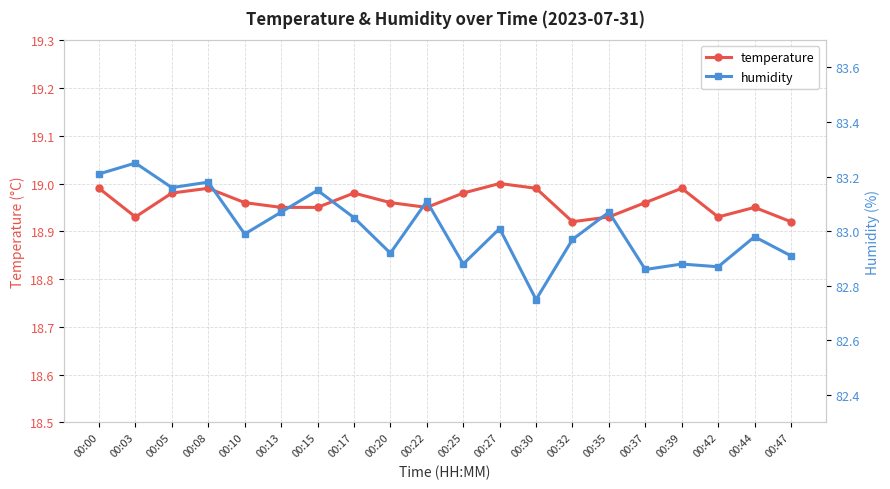

What is the difference between the highest and lowest values at 00:42?

63.9